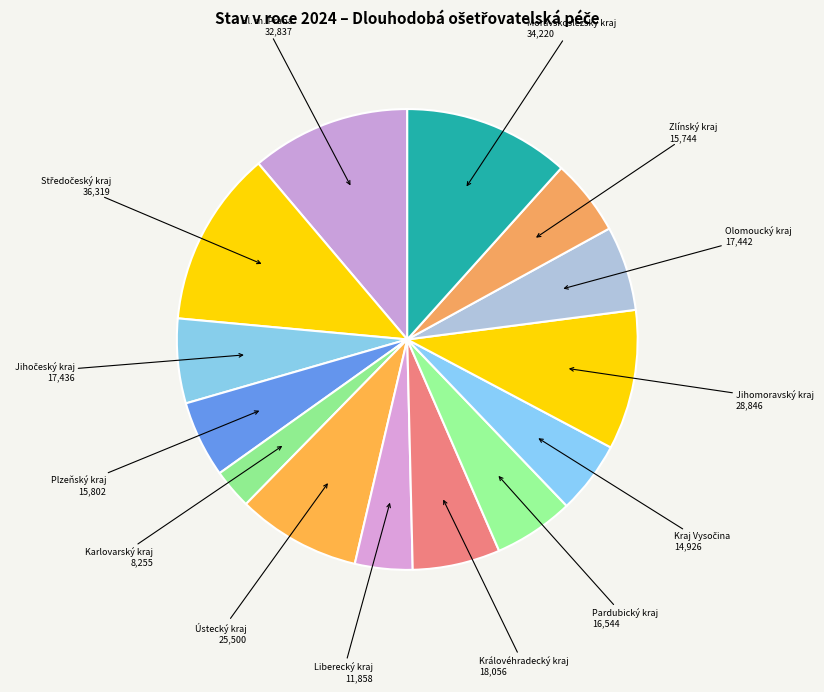

Is the sum of Olomoucký kraj and Plzeňský kraj greater than half?

No